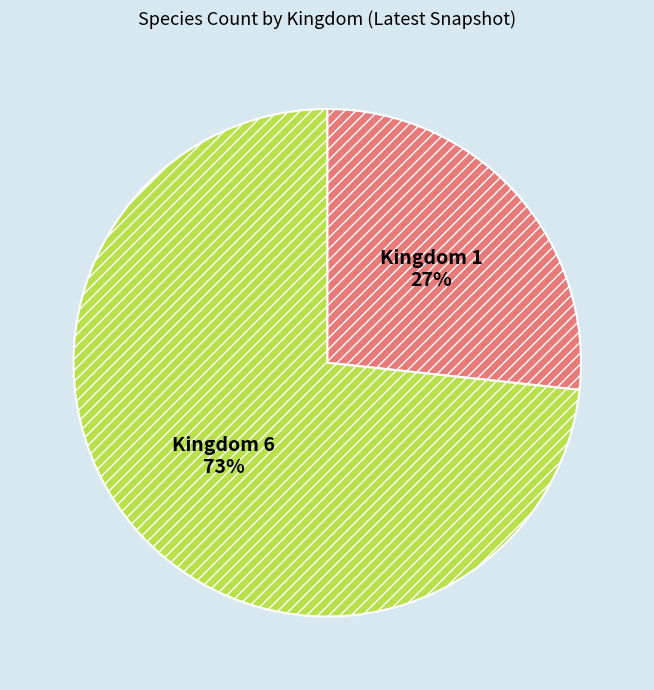

How many segments does this pie chart have?

2